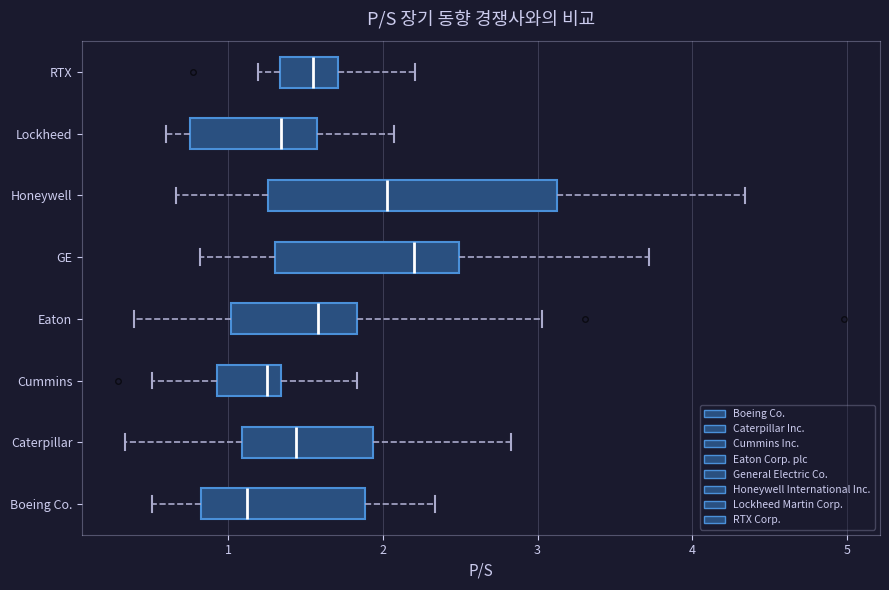

Reading bottom to top, transcribe this box plot: for each box, give where its median line is, the range the box spans, and where its two whiskers end, as read against the x-axis. The values are not printed on the chart, so give them approximately, as read against the axis.

Boeing Co.: median 1.1, box 0.8 to 1.9, whiskers 0.5 to 2.3
Caterpillar: median 1.4, box 1.1 to 1.9, whiskers 0.3 to 2.8
Cummins: median 1.3 (just left of the box's right edge), box 0.9 to 1.3, whiskers 0.5 to 1.8
Eaton: median 1.6, box 1.0 to 1.8, whiskers 0.4 to 3.0
GE: median 2.2, box 1.3 to 2.5, whiskers 0.8 to 3.7
Honeywell: median 2.0, box 1.3 to 3.1, whiskers 0.7 to 4.3
Lockheed: median 1.3, box 0.8 to 1.6, whiskers 0.6 to 2.1
RTX: median 1.6, box 1.3 to 1.7, whiskers 1.2 to 2.2